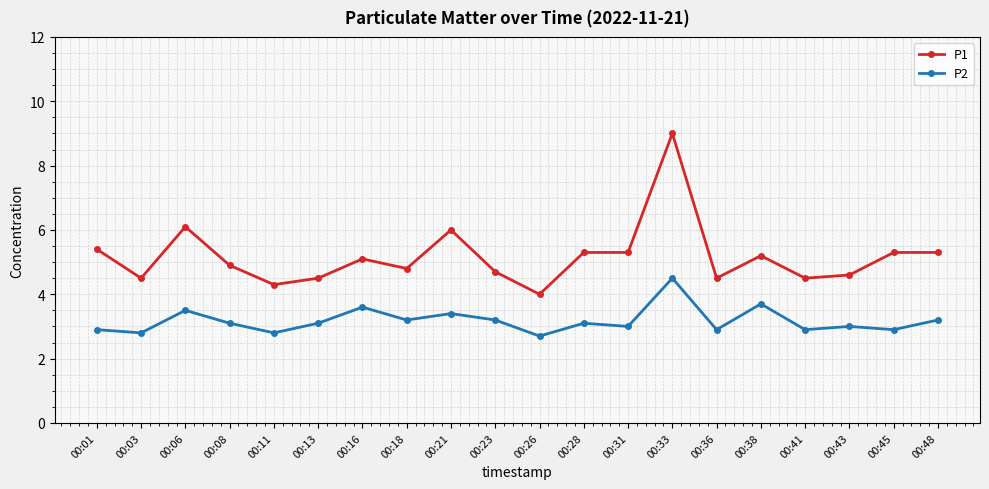

The value of P2 at 00:18 is 5.3. True or false?

False